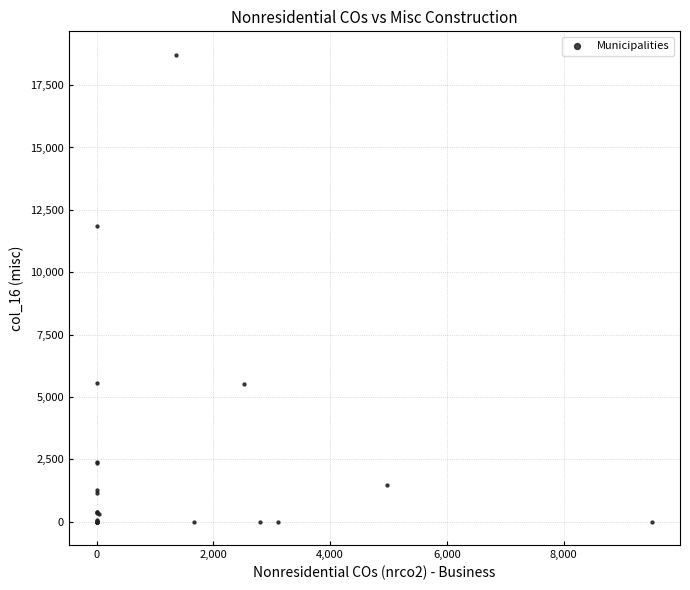

What Y value in the scatter plot is closest to 9360?

11860